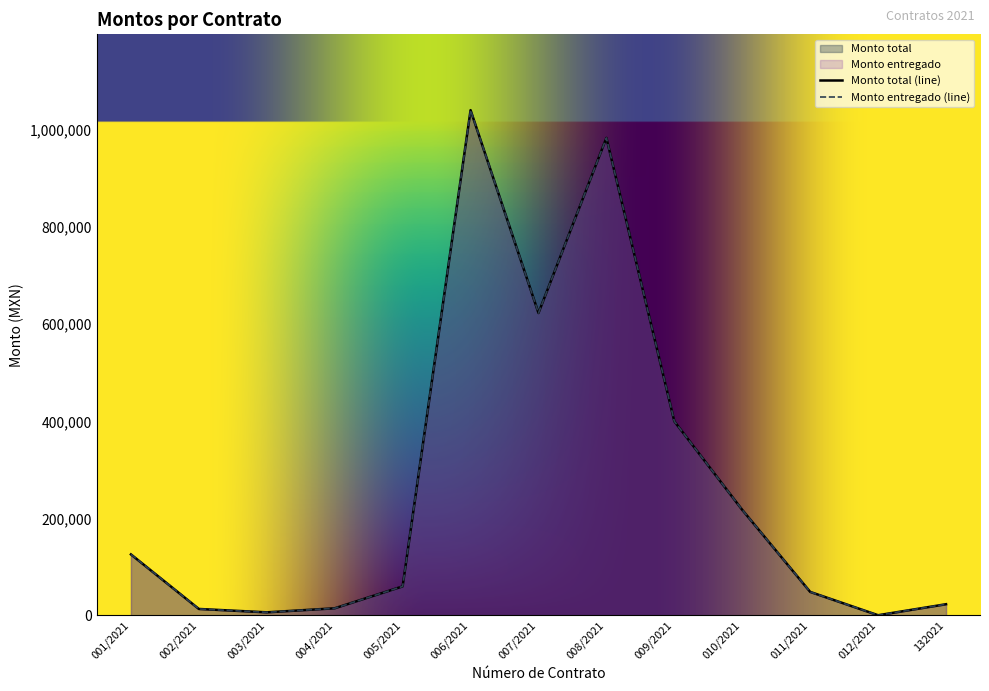

What is the greatest value displayed?

1041100.0